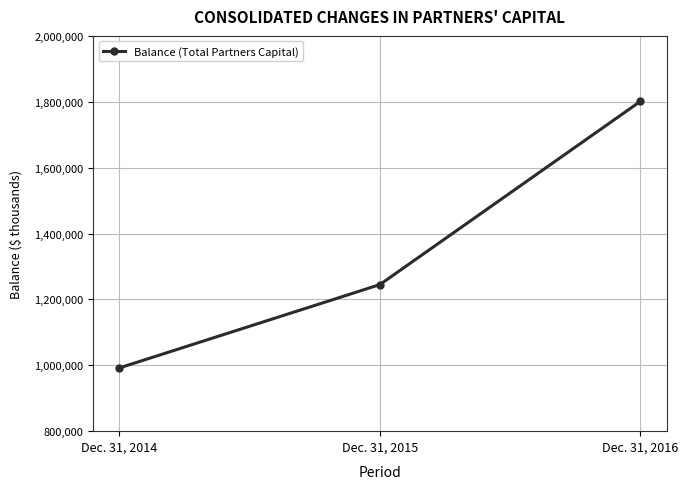

Is it true that the value at Dec. 31, 2014 is 991818?

True